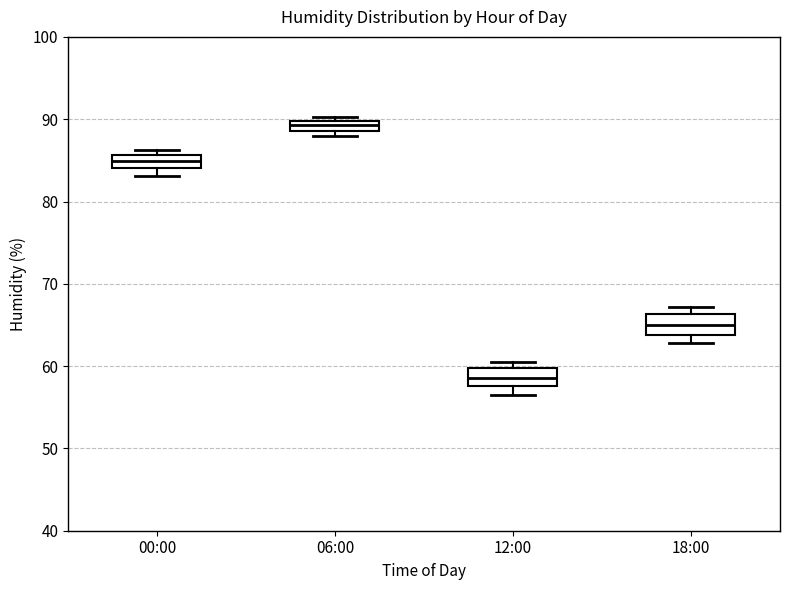

Which box's median line is the lowest?

12:00